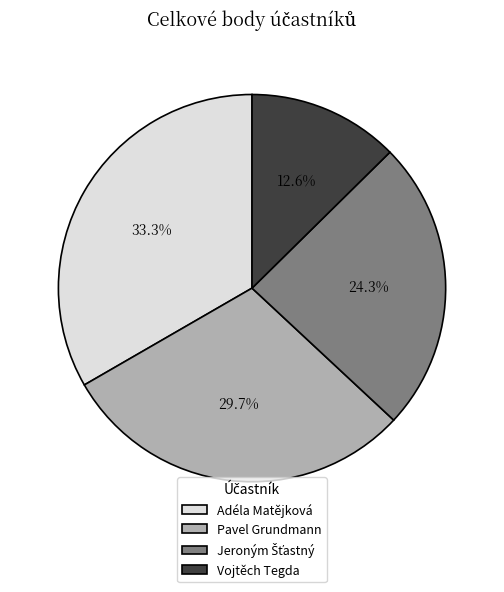

How many slices are in this pie chart?

4